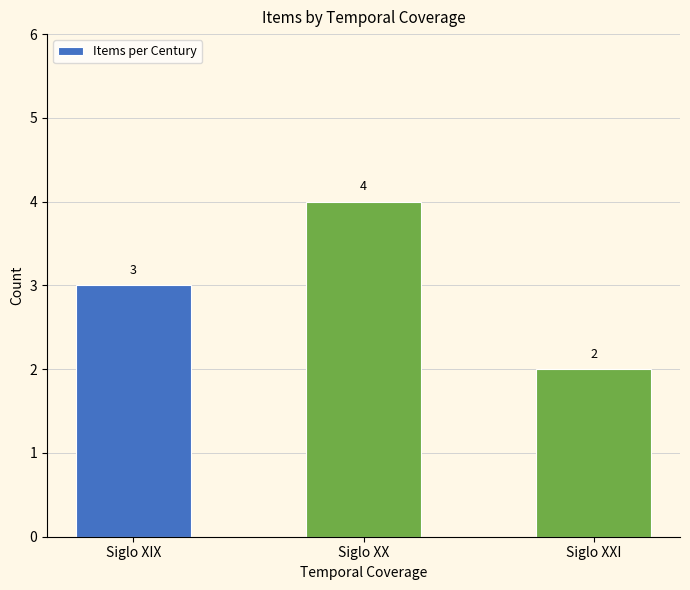

How many data points are less than 3?

1